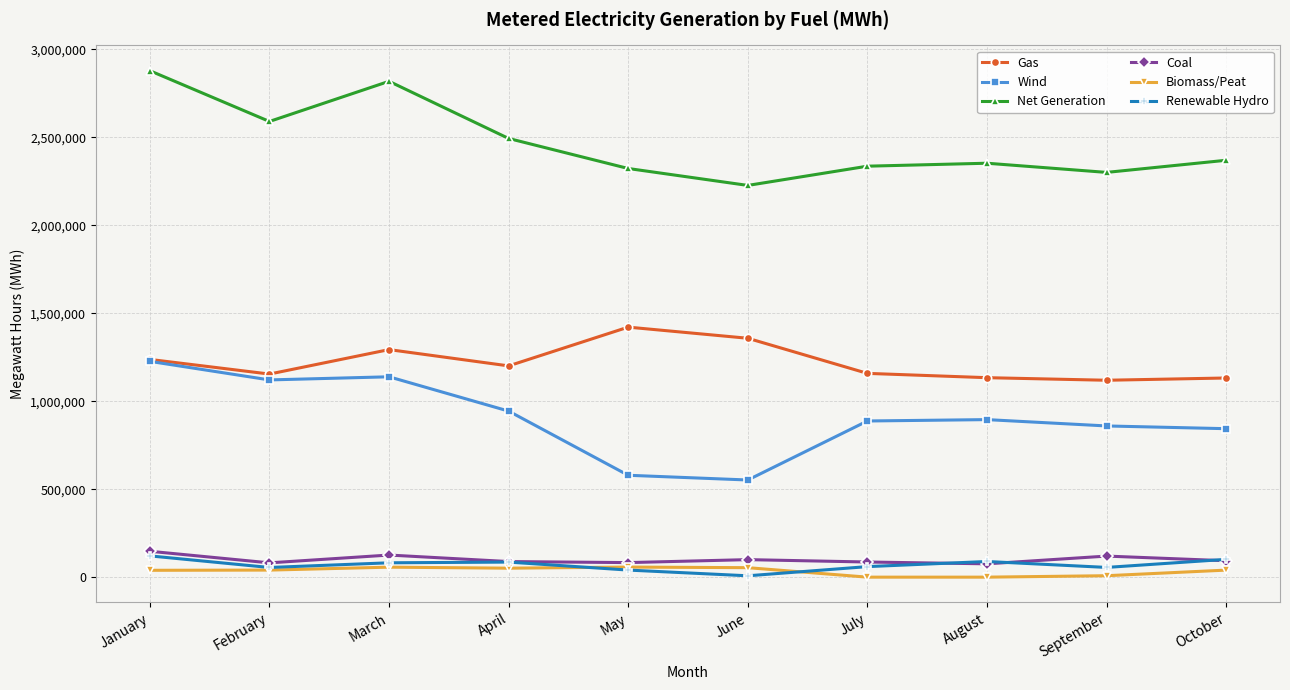

What is the value of the Coal point at the 9th from the left?

119761